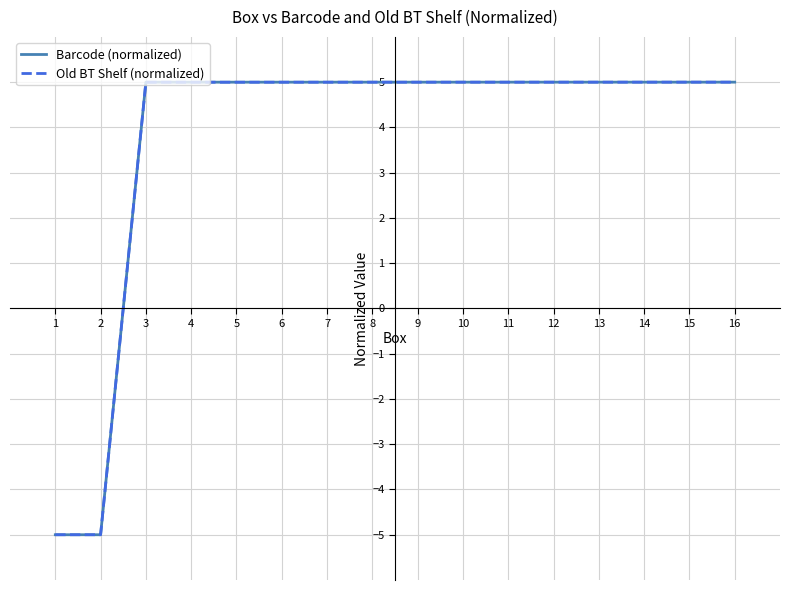

At how many categories does at least one series exceed 3?

14